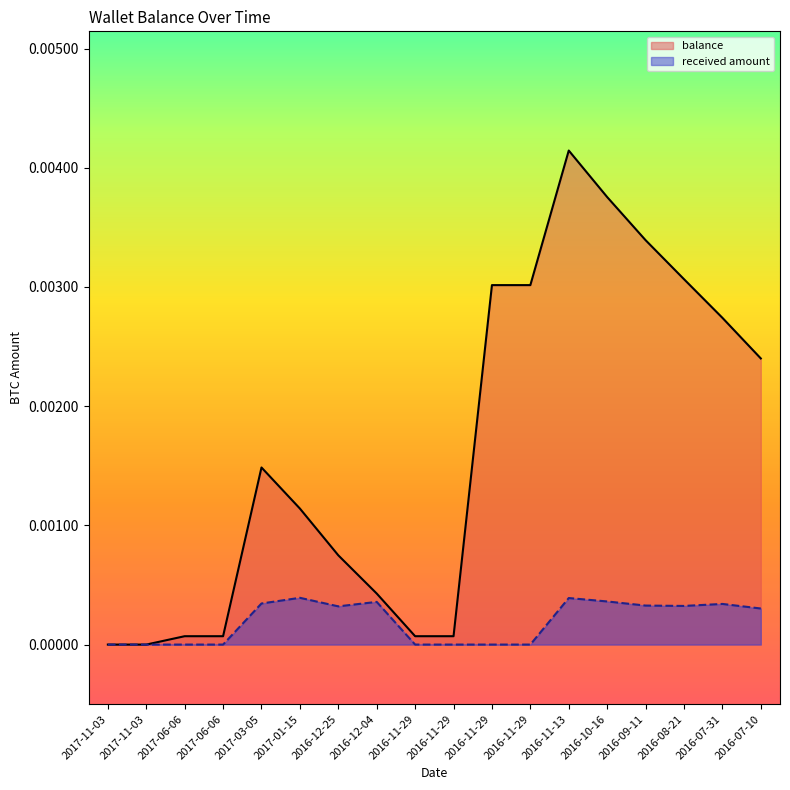

Which label corresponds to the largest value in the chart?

2016-11-13